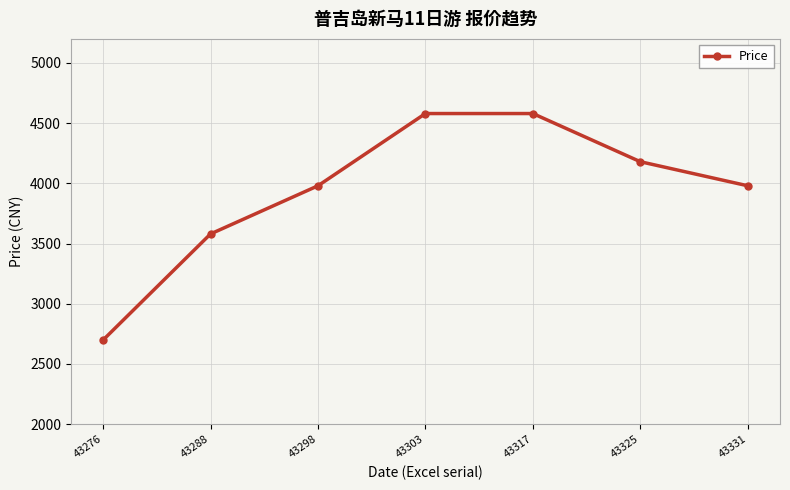

At which label is the value closest to 3639?

43288